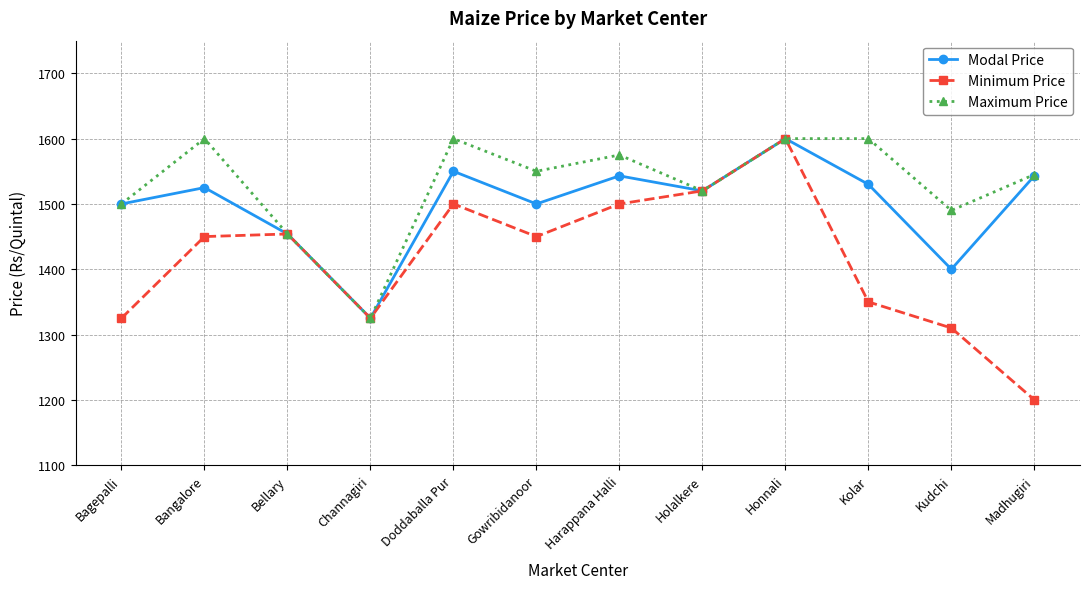

What is the difference between the second highest and second lowest values in the Maximum Price series?

146